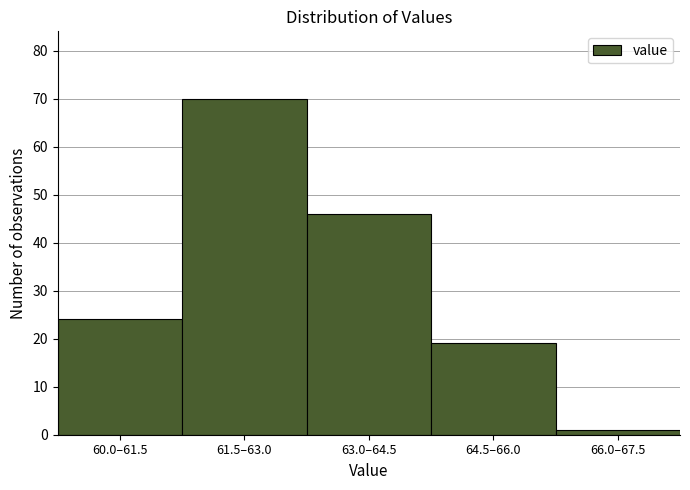

Reading right to left, what are all the values shown in this chart?

1	19	46	70	24